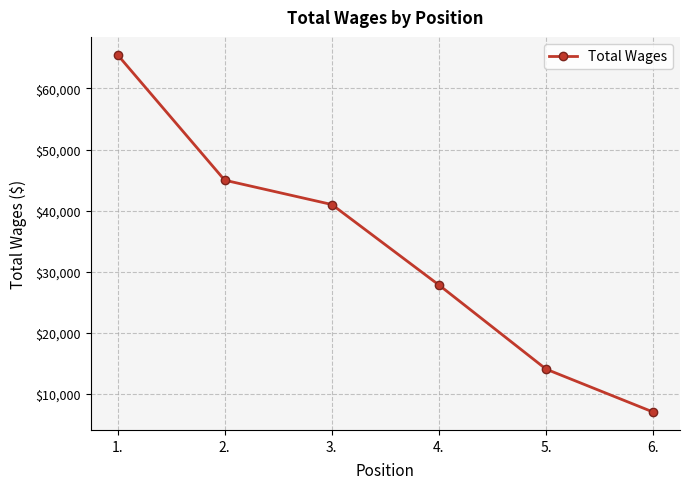

Where does the data first go above 40983?

1.